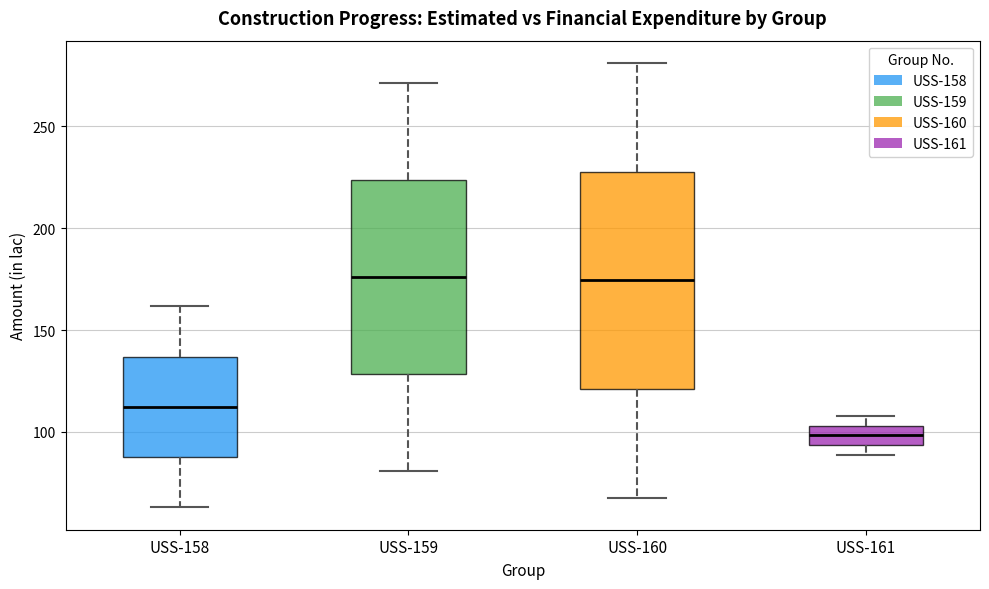

Which box is the tallest, from its lower edge to its upper edge?

USS-160